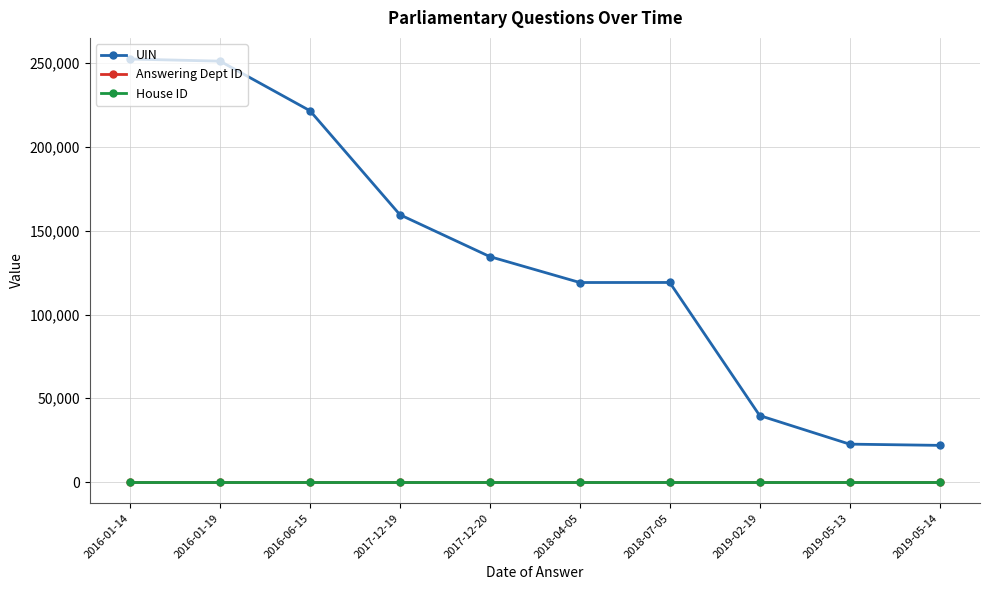

Between 2016-01-19 and 2019-05-13, which series saw the biggest shift?

UIN